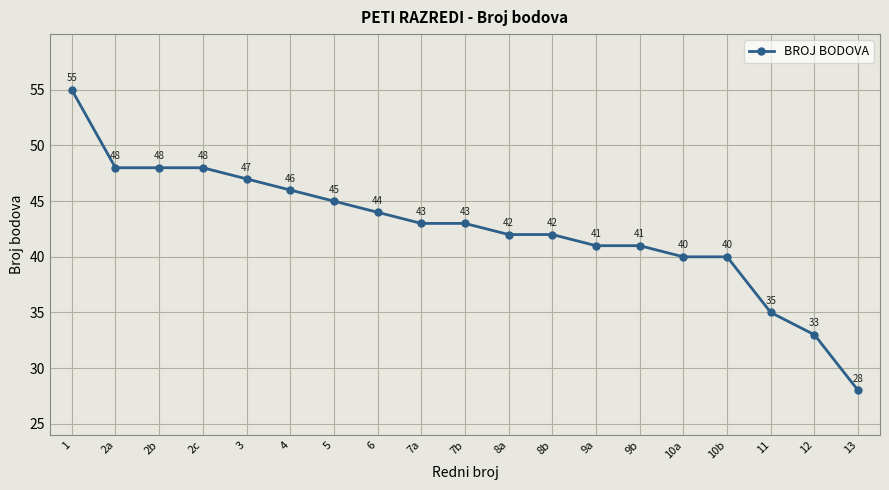

What is the sum of all values?

809